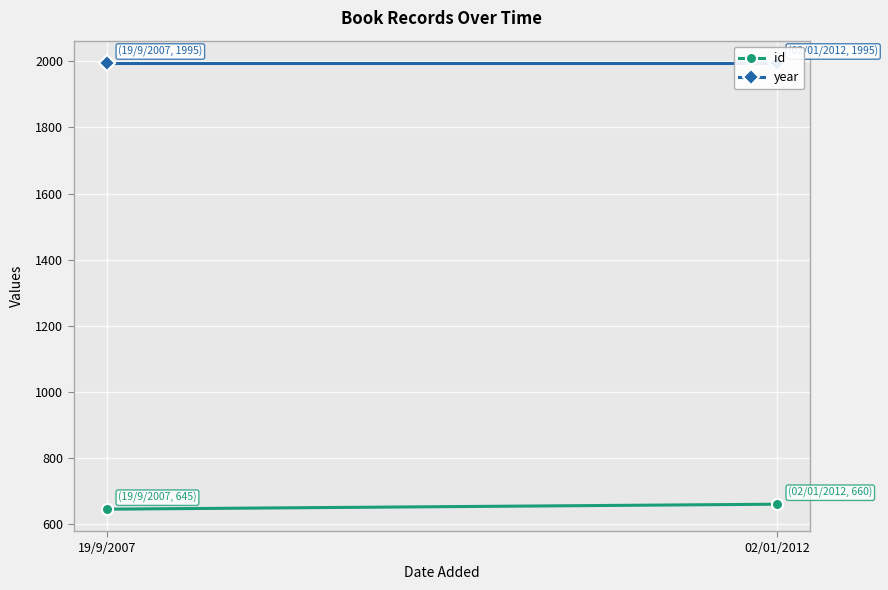

What is the highest value of the year series?

1995